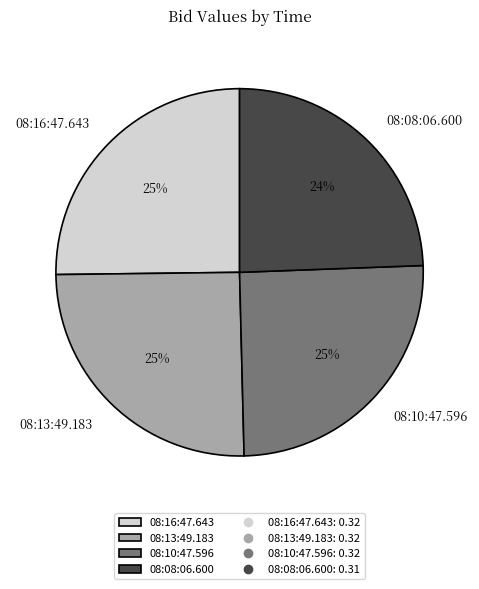

Is there a majority slice in this chart?

No